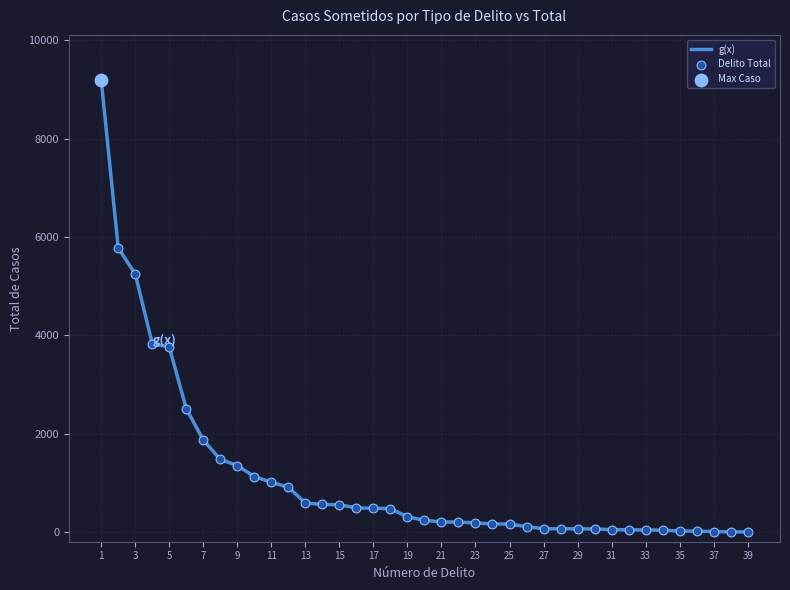

What is the greatest value displayed?

9194